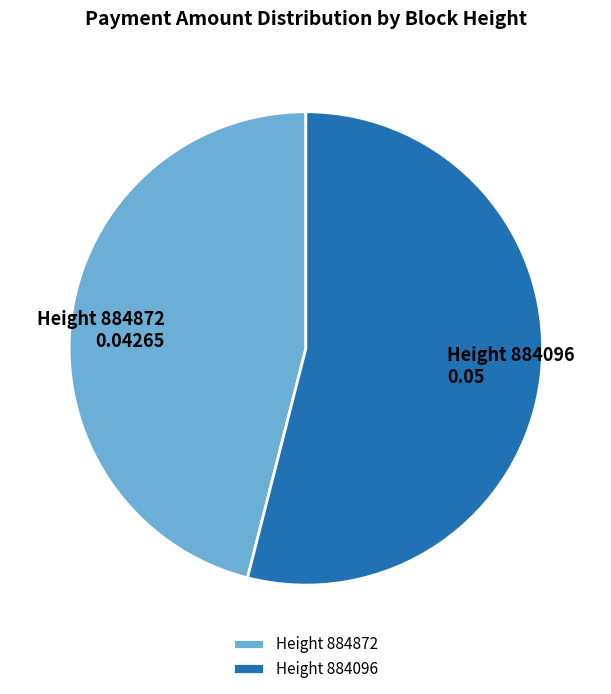

Is there any slice that represents more than half of the pie?

Yes